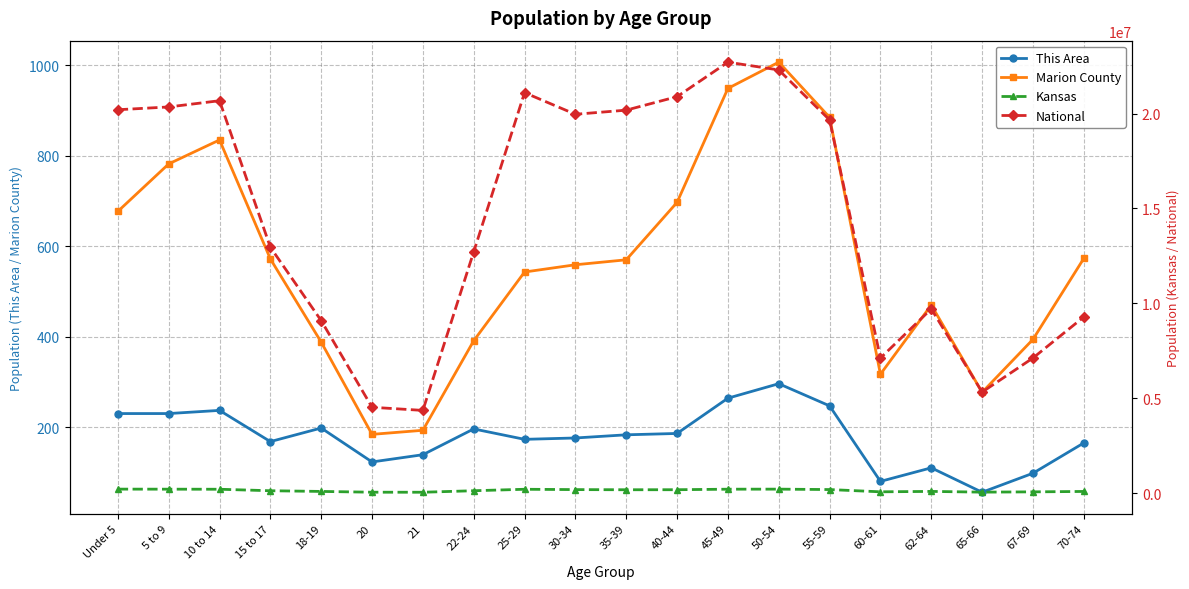

Read the This Area value at 65-66, to the nearest 50.

50